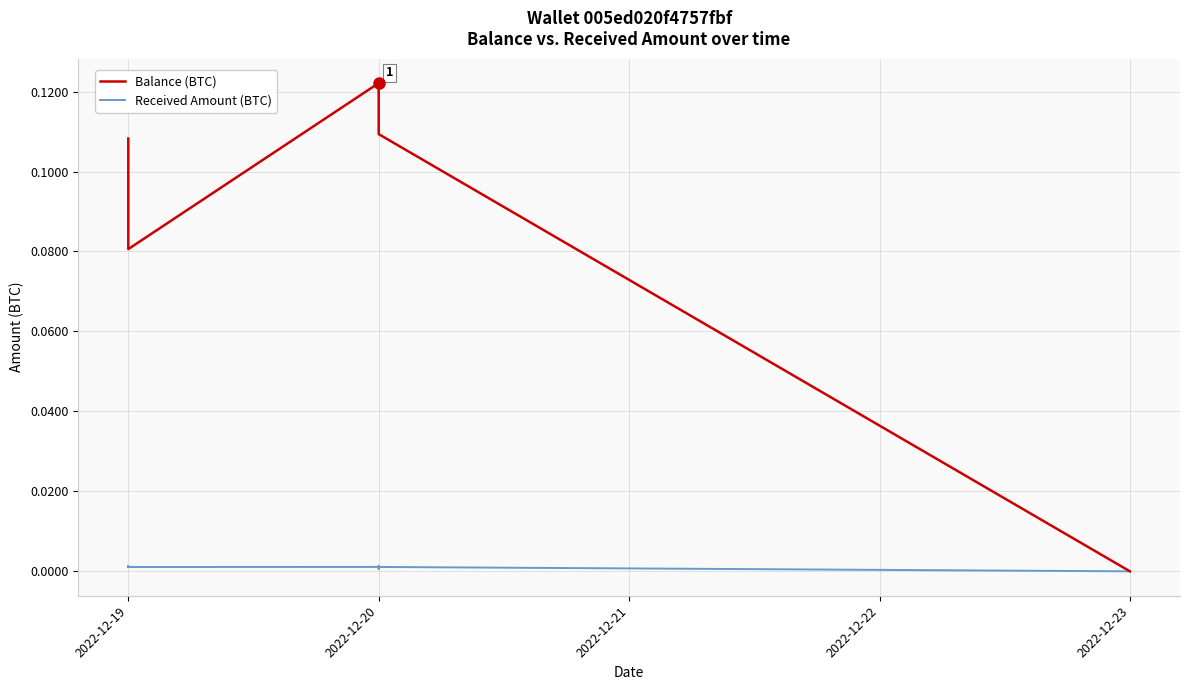

What is the total value across all series at 2022-12-19?

0.1